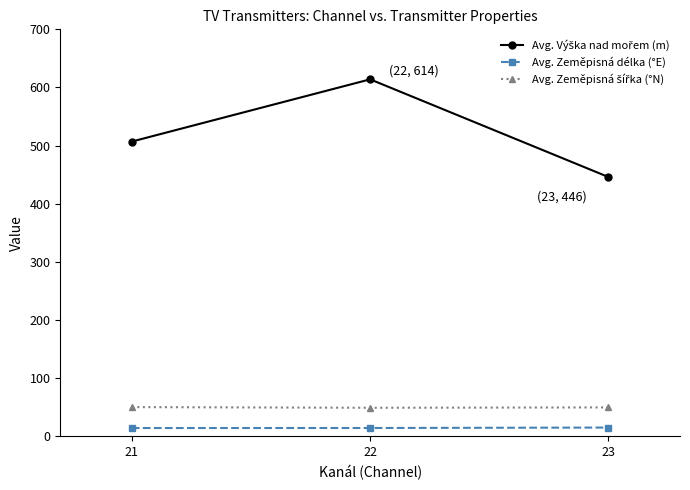

How many distinct data groups are displayed?

3